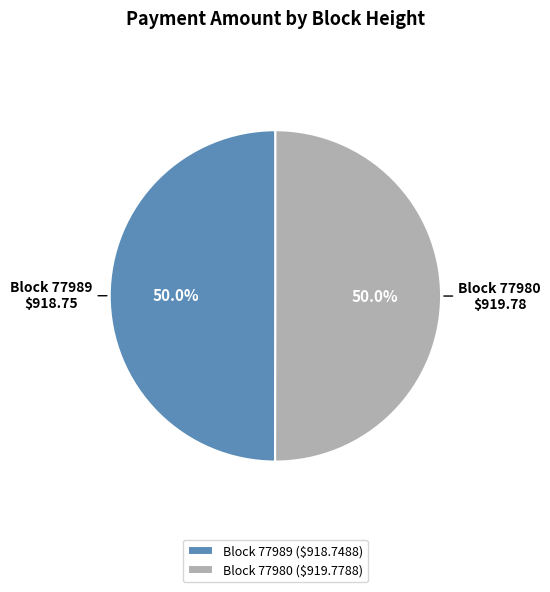

Combined, what portion of the pie is Block 77989 and Block 77980?

100.0%